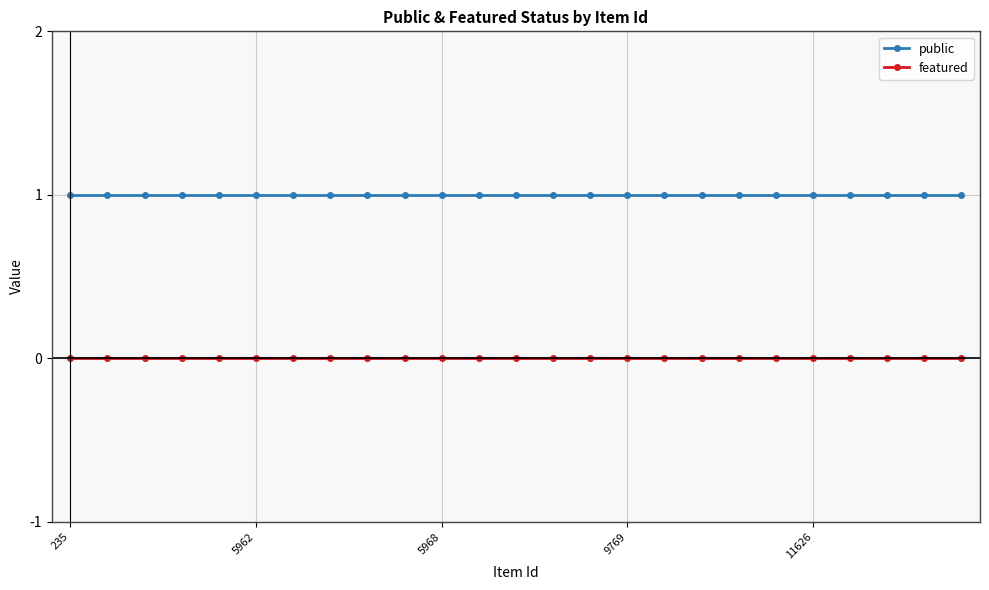

Which series has the largest total across all categories?

public